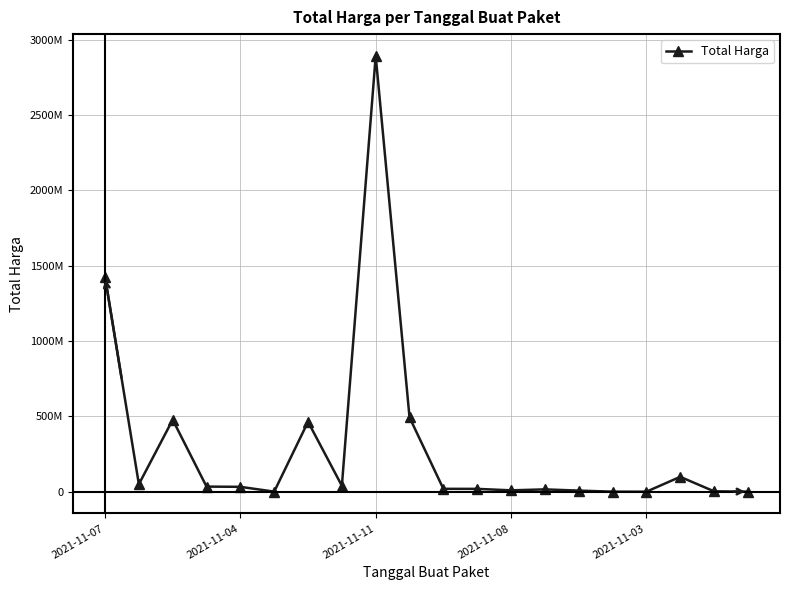

Reading left to right, extract all data points from this chart.

1425867900	49730040	477600000	34000000	32441200	577875	464002100	39440000	2892122000	493000000	19175000	18900000	9180000	15513960	7401240	333600	78000	98772570	2772000	265000